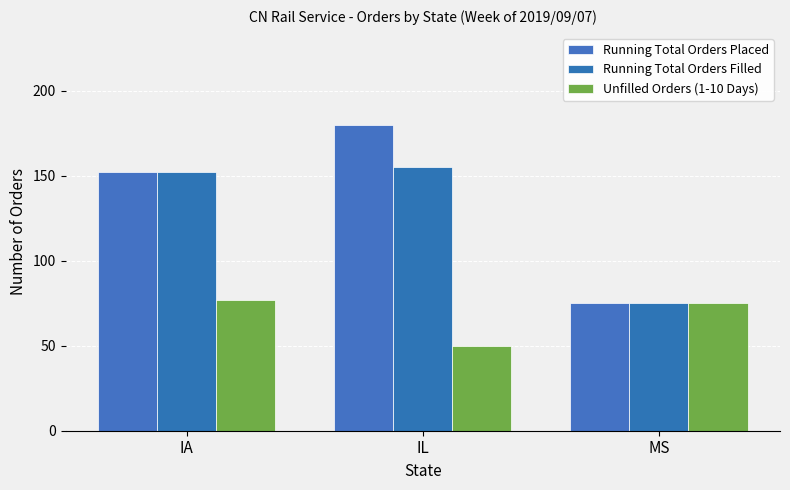

Which series changed the most between IL and MS?

Running Total Orders Placed